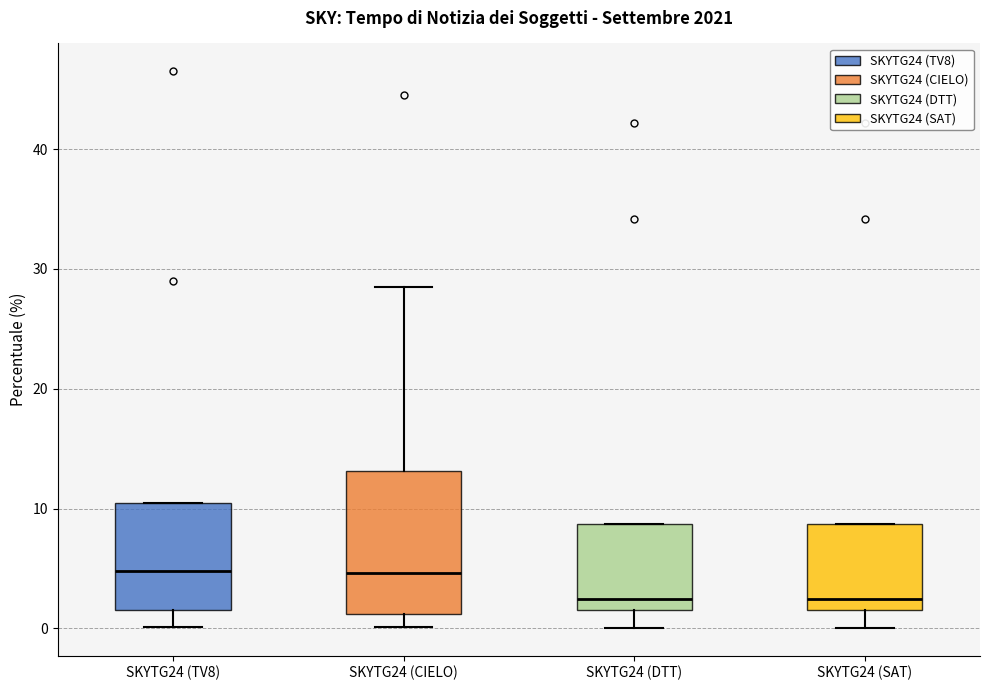

Reading left to right, read every box against the y-axis: the position of its median line, the range the box covers, and the ends of its whiskers. The values are not printed on the chart, so give them approximately, as read against the axis.

SKYTG24 (TV8): median 5, box 1 to 10, whiskers 0 to 10
SKYTG24 (CIELO): median 5, box 1 to 13, whiskers 0 to 29
SKYTG24 (DTT): median 2 (just above the box's lower edge), box 2 to 9, whiskers 0 to 9
SKYTG24 (SAT): median 2 (just above the box's lower edge), box 2 to 9, whiskers 0 to 9